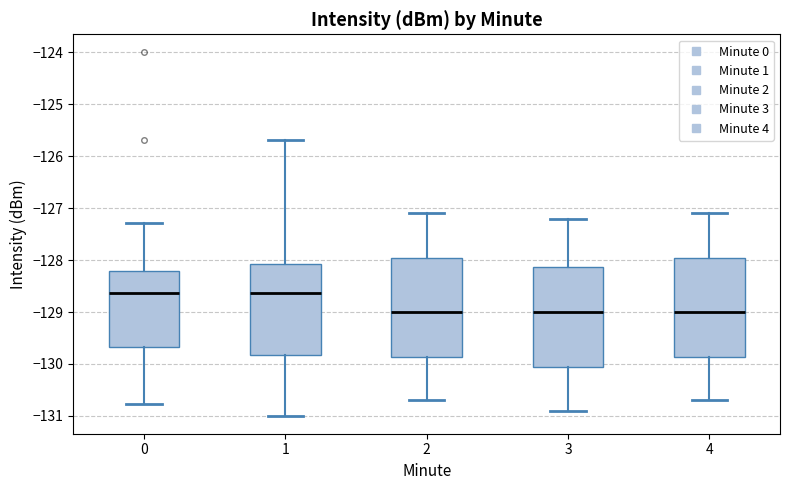

Reading left to right, read every box against the y-axis: the position of its median line, the range the box covers, and the ends of its whiskers. The values are not printed on the chart, so give them approximately, as read against the axis.

0: median -128.6, box -129.7 to -128.2, whiskers -130.8 to -127.3
1: median -128.6, box -129.8 to -128.1, whiskers -131.0 to -125.7
2: median -129.0, box -129.9 to -127.9, whiskers -130.7 to -127.1
3: median -129.0, box -130.0 to -128.1, whiskers -130.9 to -127.2
4: median -129.0, box -129.9 to -127.9, whiskers -130.7 to -127.1